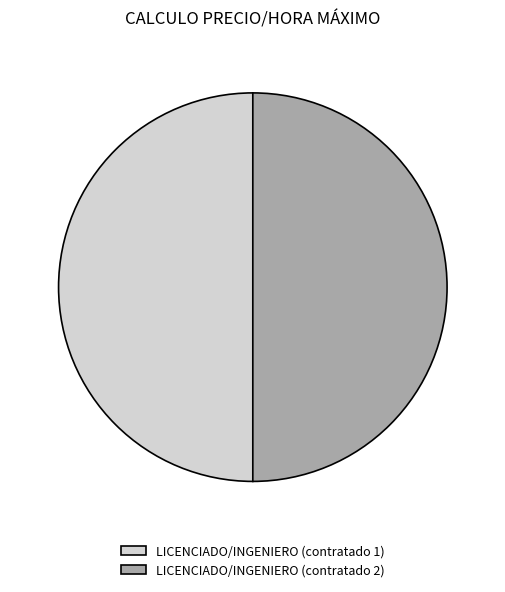

Combined, do LICENCIADO/INGENIERO (contratado 2) and LICENCIADO/INGENIERO (contratado 1) account for over 50%?

Yes